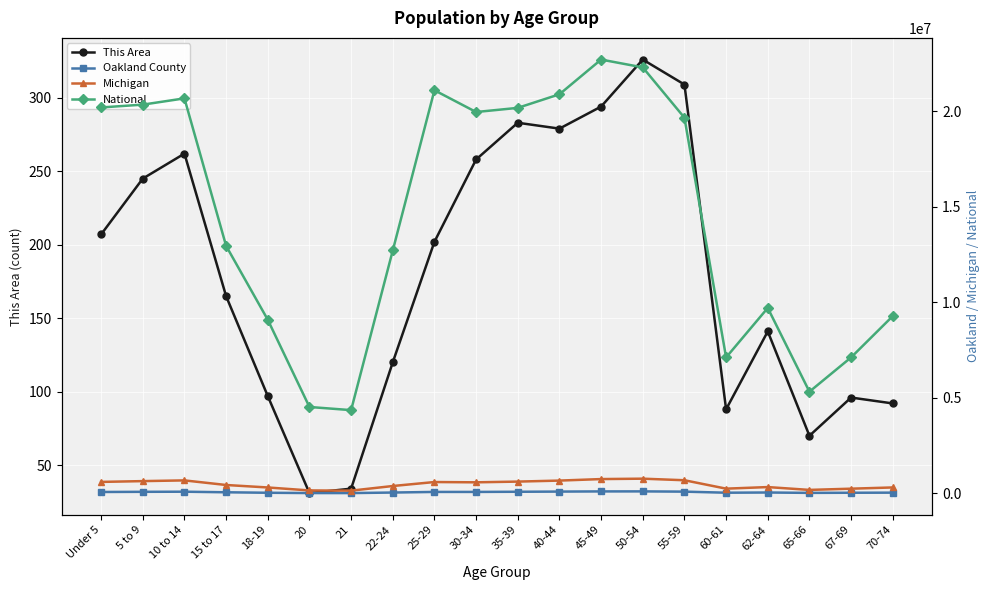

What is the label of the 20th point from the left?

70-74